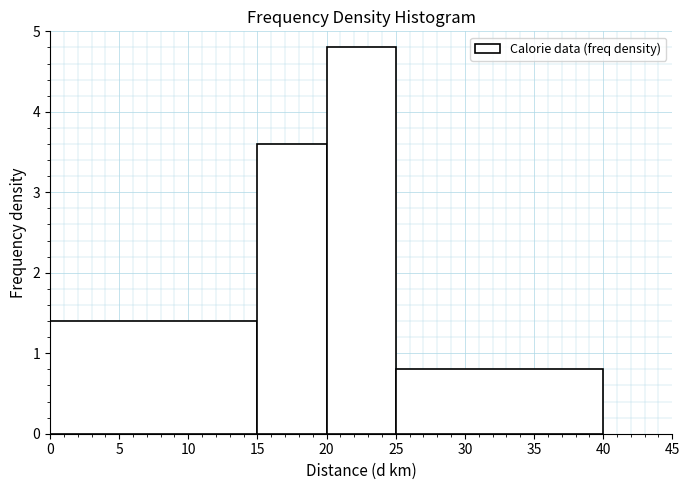

Which range on the x-axis has the tallest bar?

20 to 25